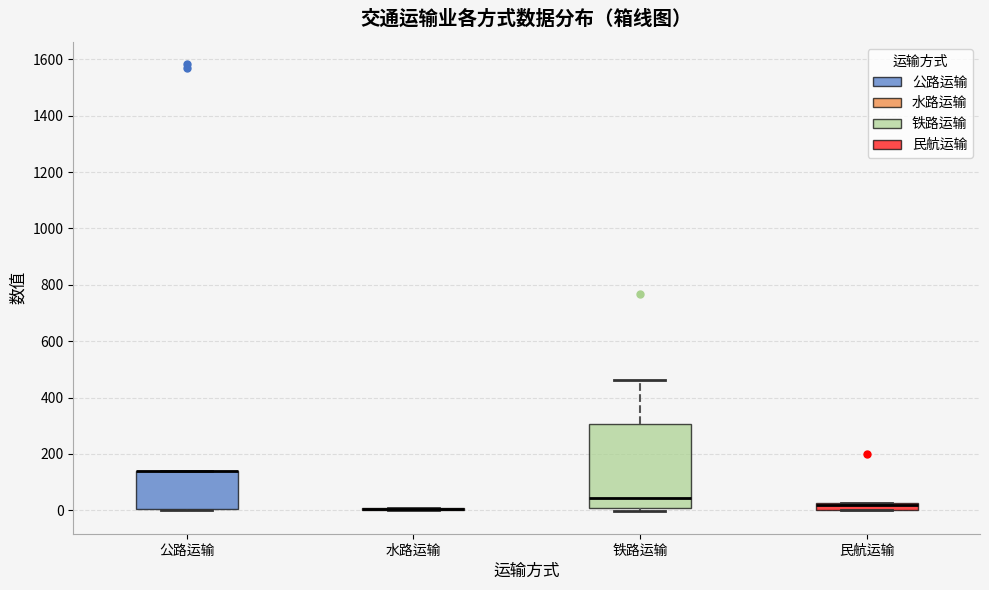

Which box is the tallest, from its lower edge to its upper edge?

铁路运输